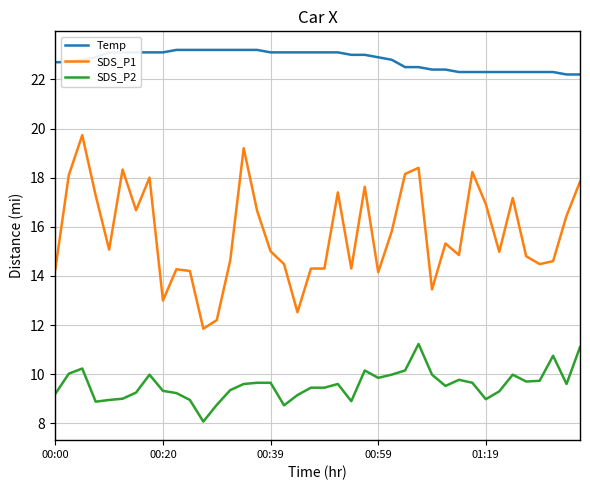

True or false: SDS_P2 and SDS_P1 intersect in this chart.

False